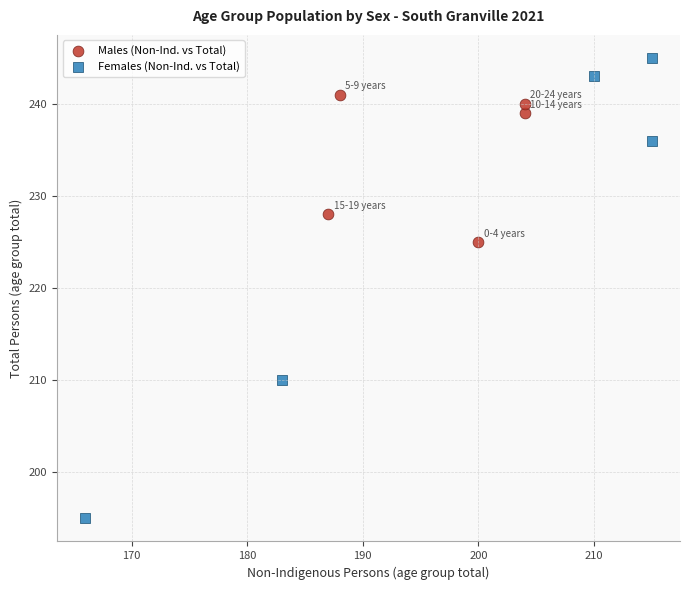

Which series has the widest spread of Y values?

Females (Non-Ind. vs Total)